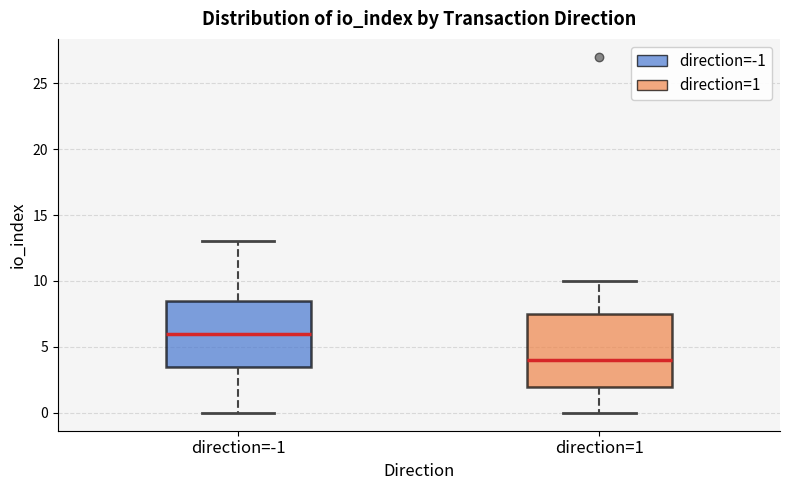

Which box is the tallest, from its lower edge to its upper edge?

direction=1